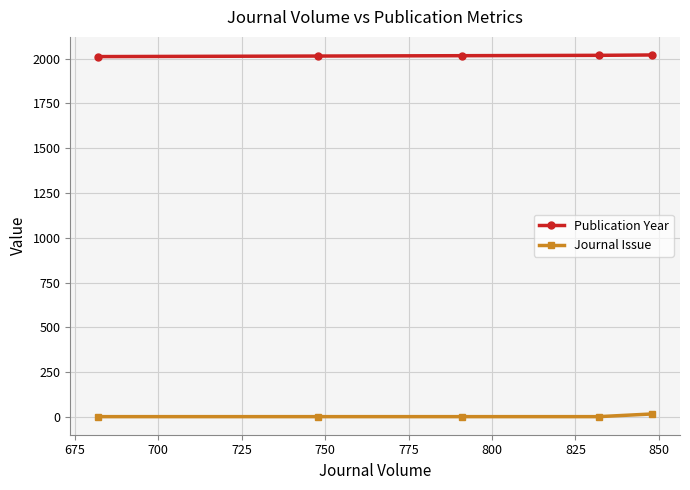

Which series has the largest total across all categories?

Publication Year